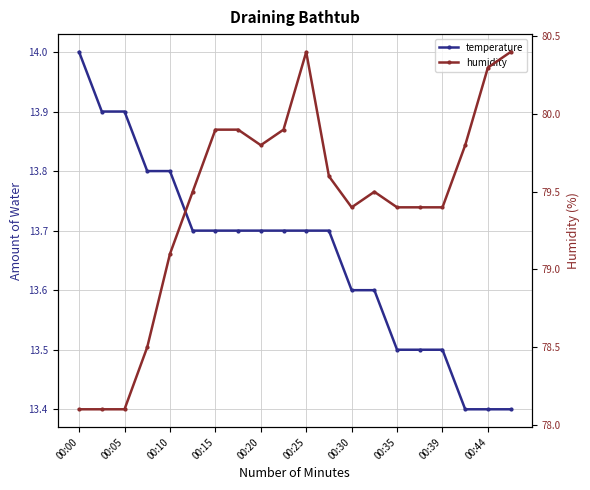

True or false: humidity and temperature intersect in this chart.

False